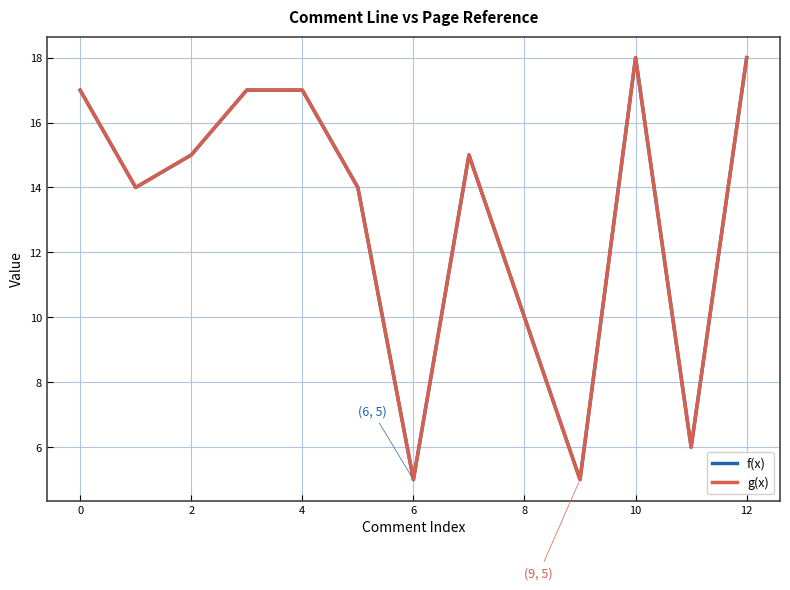

True or false: g(x) and f(x) intersect in this chart.

True